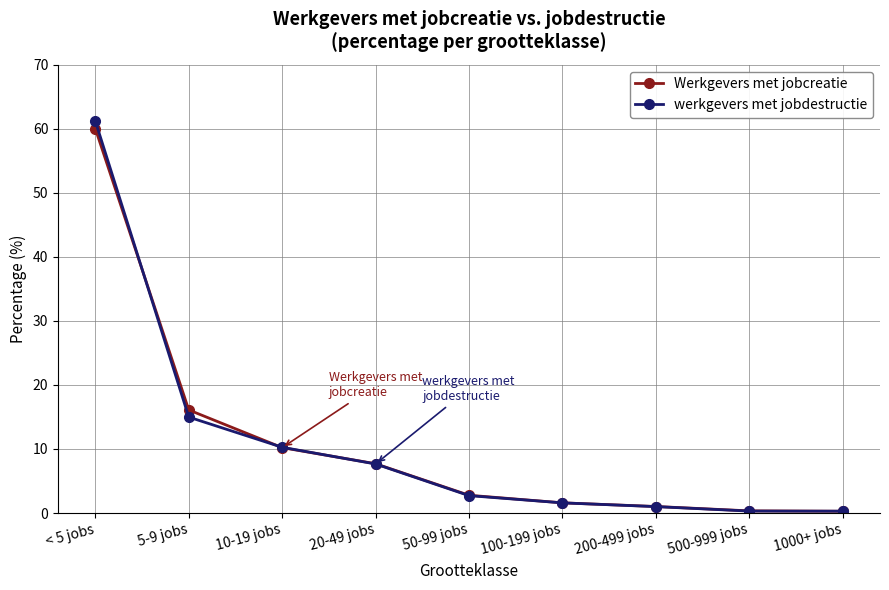

What is the maximum value shown in the chart?

61.2